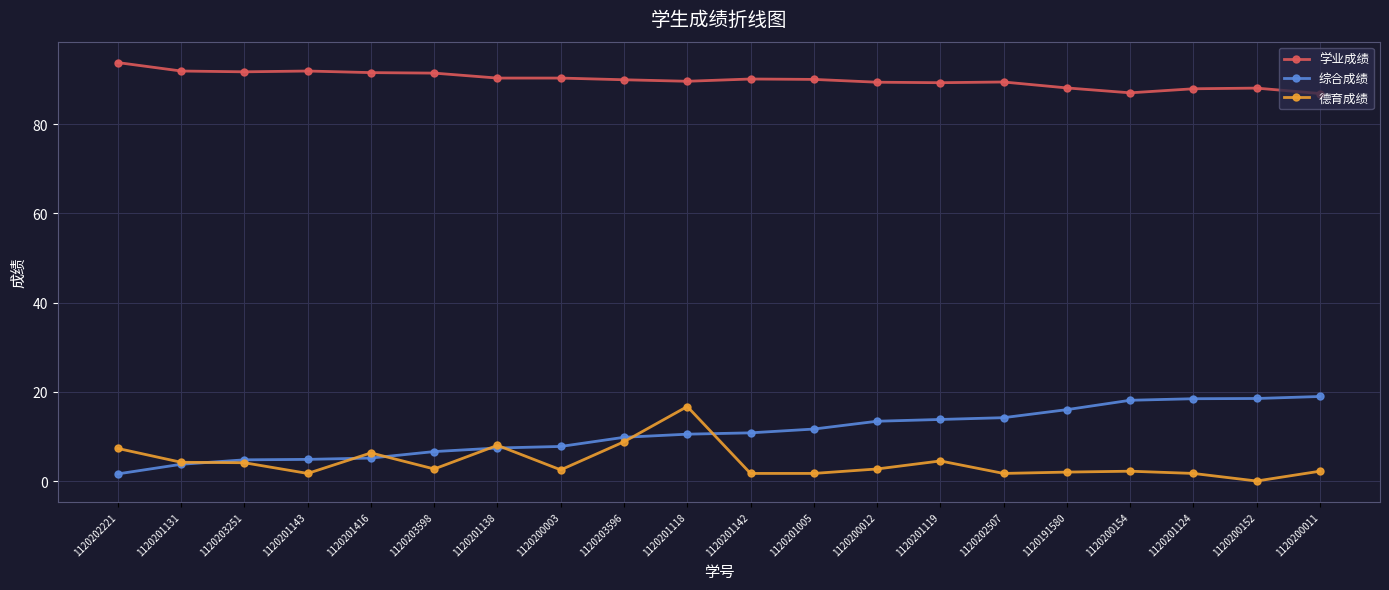

True or false: 学业成绩 and 德育成绩 intersect in this chart.

False